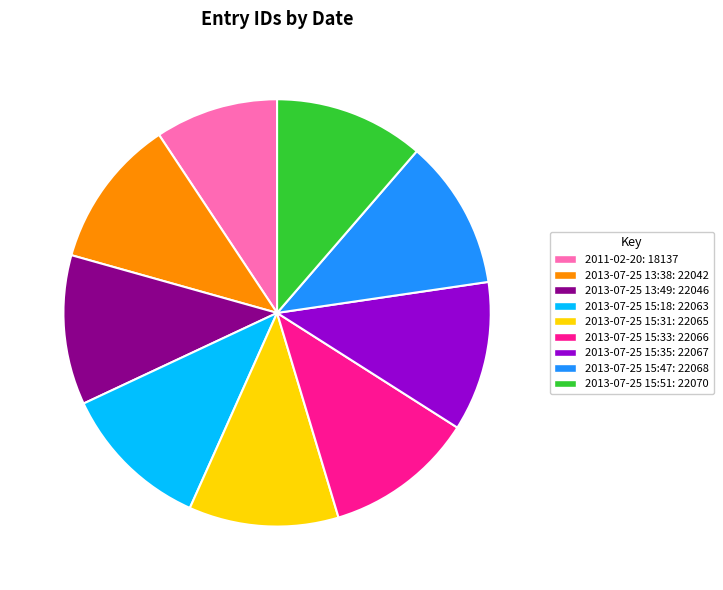

Combined, do 2013-07-25 15:51 and 2013-07-25 15:18 account for over 50%?

No